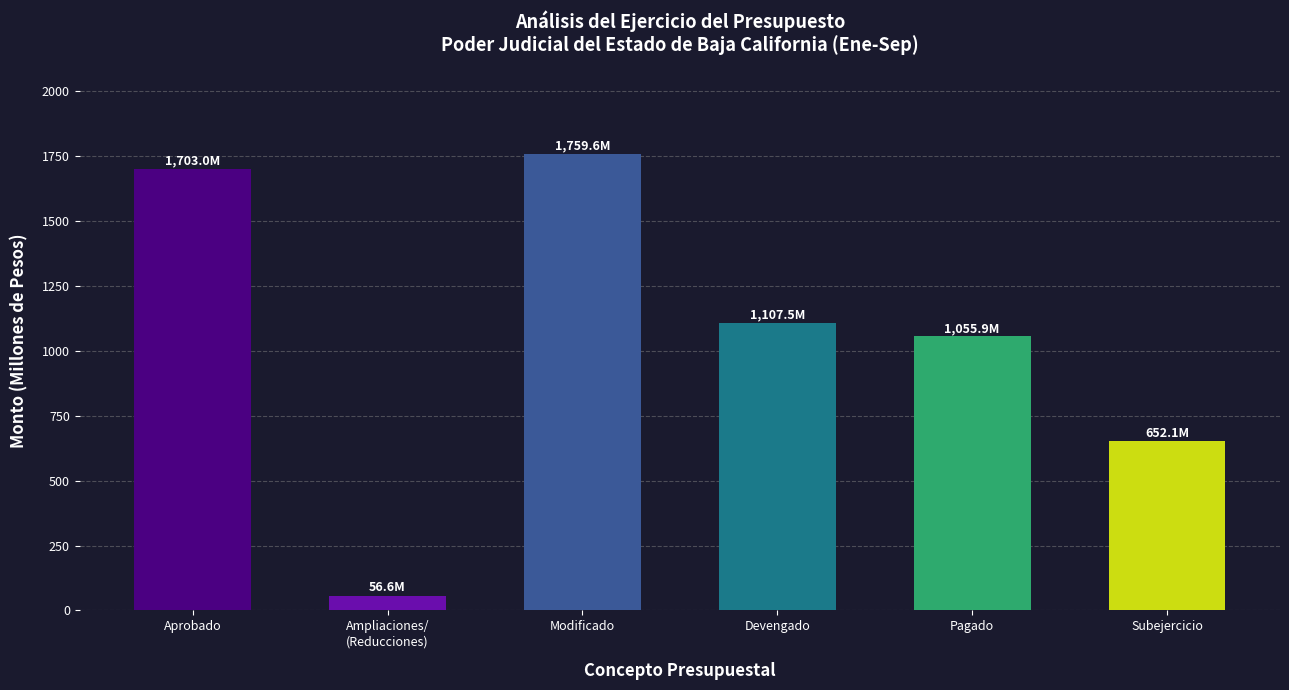

Which has a higher value, Modificado or Subejercicio?

Modificado